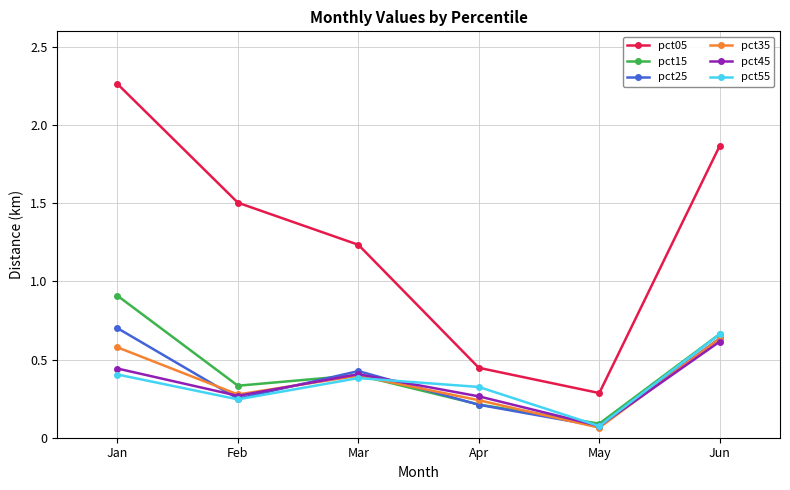

True or false: pct45 and pct05 cross at least once.

False